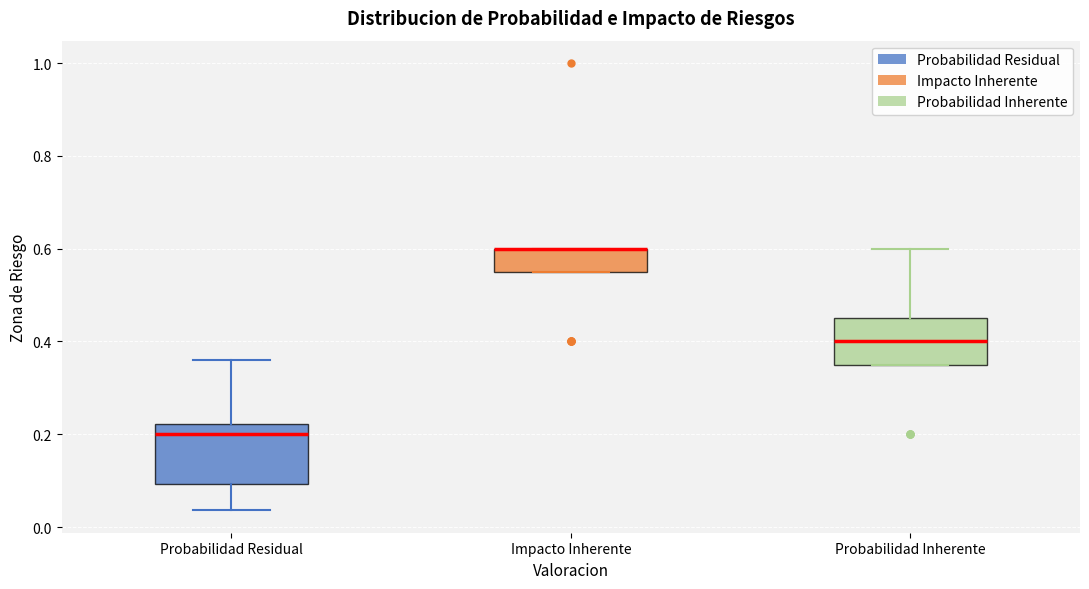

Where is the lower edge of the box for Probabilidad Inherente on the y-axis? The values are not printed on the chart, so give them approximately, as read against the axis.

0.36